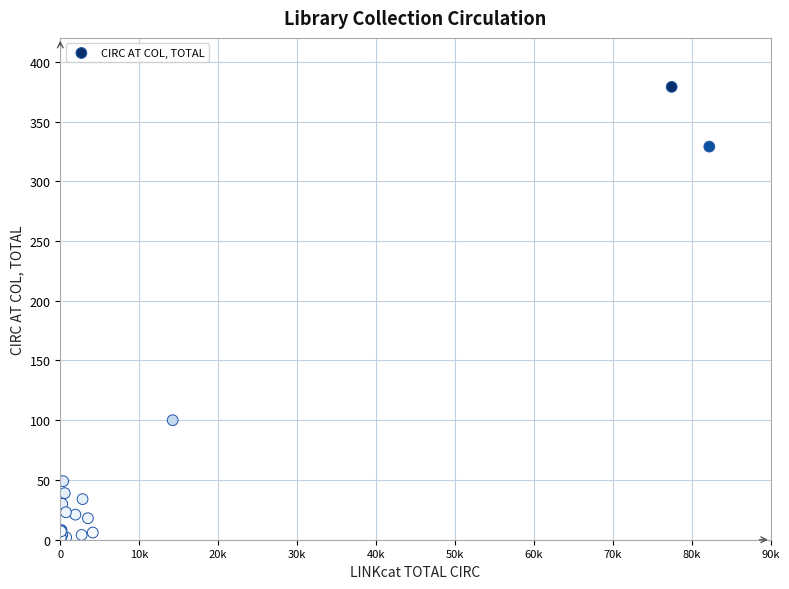

What Y value in the scatter plot is closest to 190?

100